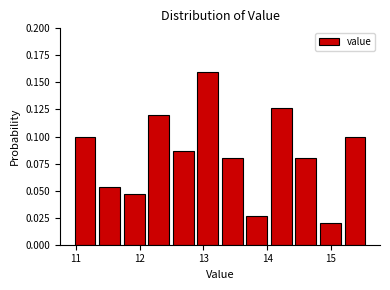

Read against the x-axis, roughly where is the centre of the tallest bar?

13.1